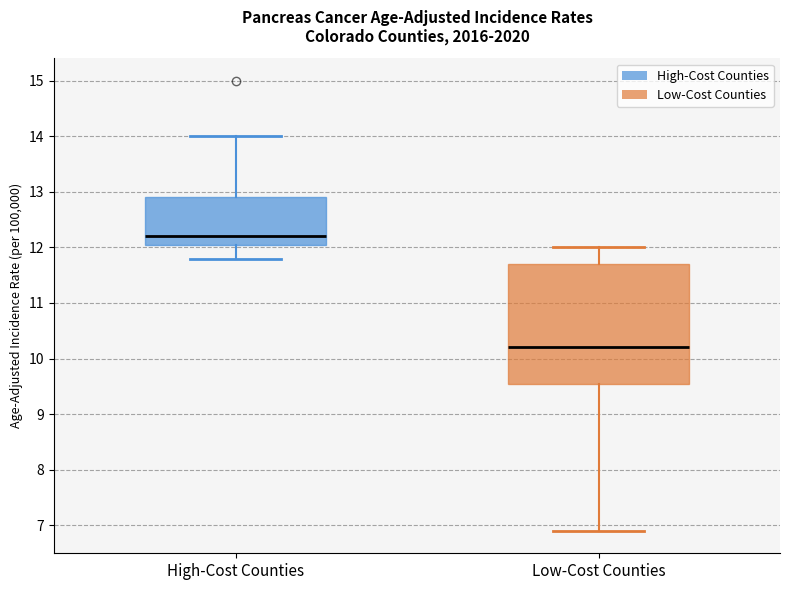

Reading left to right, transcribe this box plot: for each box, give where its median line is, the range the box spans, and where its two whiskers end, as read against the y-axis. The values are not printed on the chart, so give them approximately, as read against the axis.

High-Cost Counties: median 12.2, box 12.1 to 12.9, whiskers 11.8 to 14.0
Low-Cost Counties: median 10.2, box 9.6 to 11.7, whiskers 6.9 to 12.0